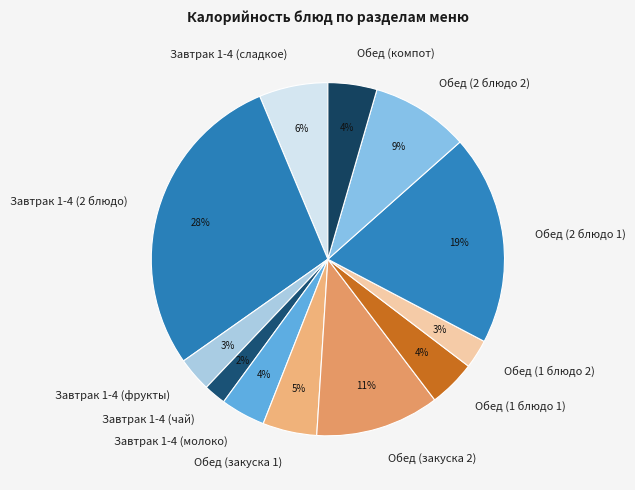

Is the sum of Завтрак 1-4 (молоко) and Обед (закуска 2) greater than half?

No